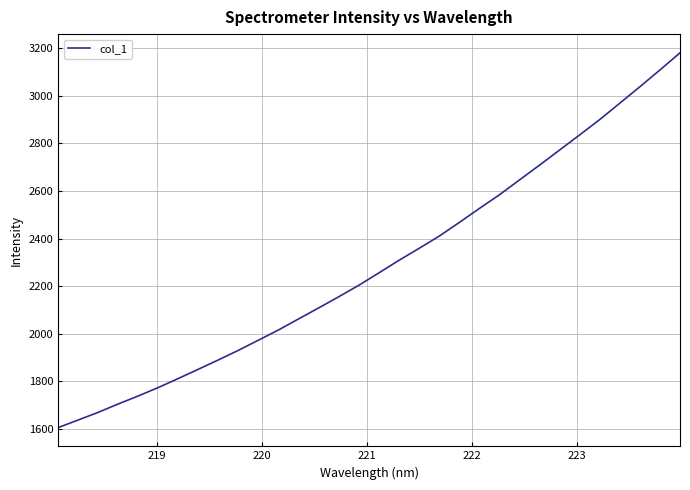

What is the difference between the maximum and minimum values?

1576.7